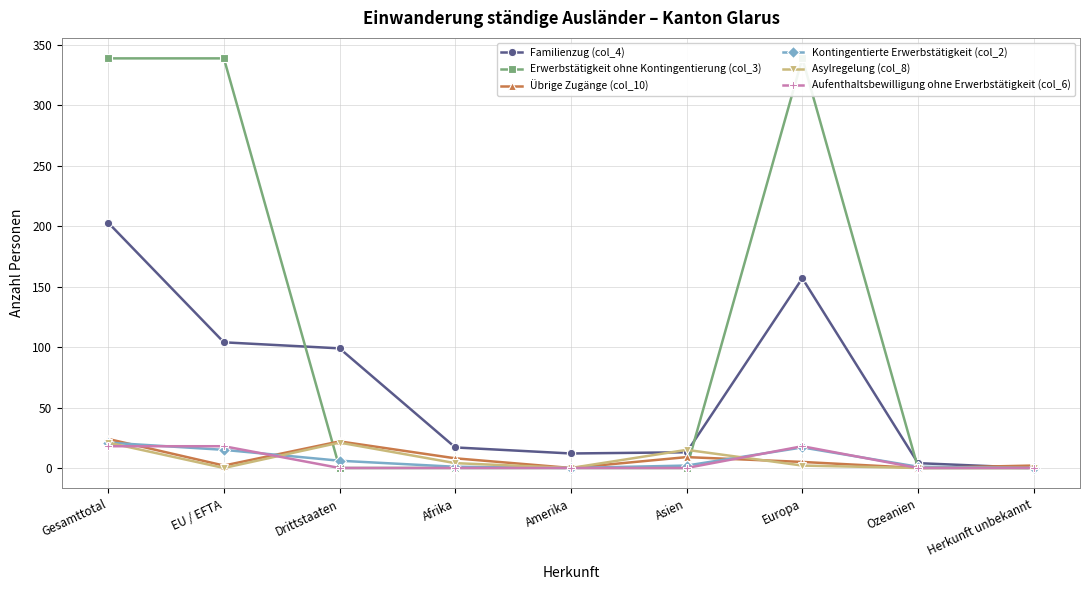

The Aufenthaltsbewilligung ohne Erwerbstätigkeit (col_6) series shows 0 at Drittstaaten. True or false?

True